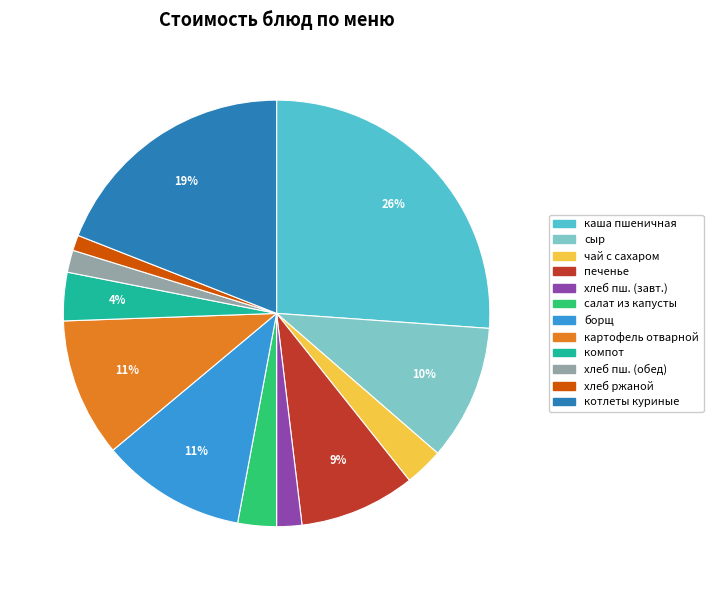

To the nearest percent, what is the difference between the largest and smallest slice percentages?

25%